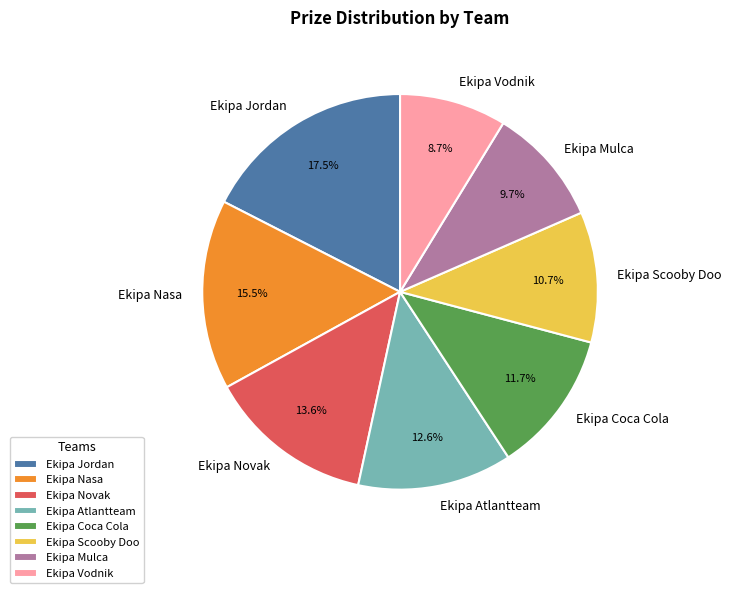

Which slice is the smallest?

Ekipa Vodnik